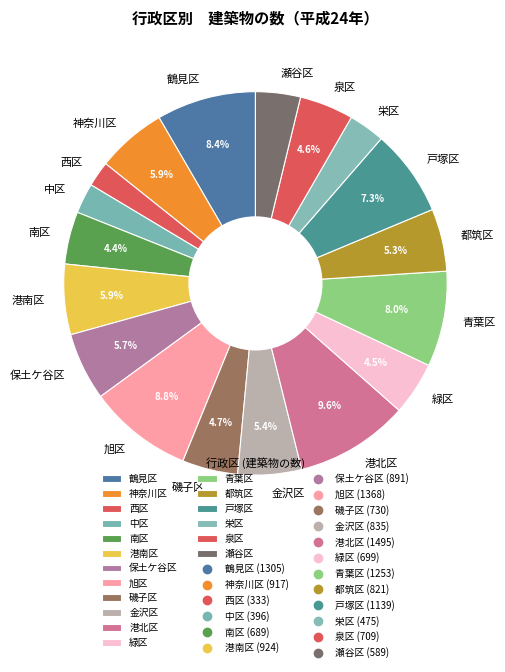

Does 港南区 account for over 50% of the chart?

No